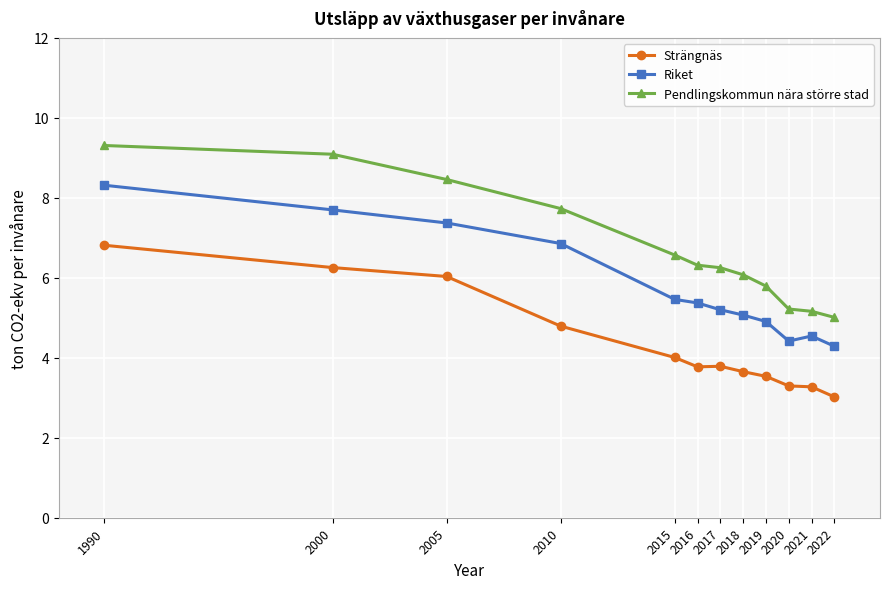

True or false: Pendlingskommun nära större stad has more than 2 interior local peaks.

False